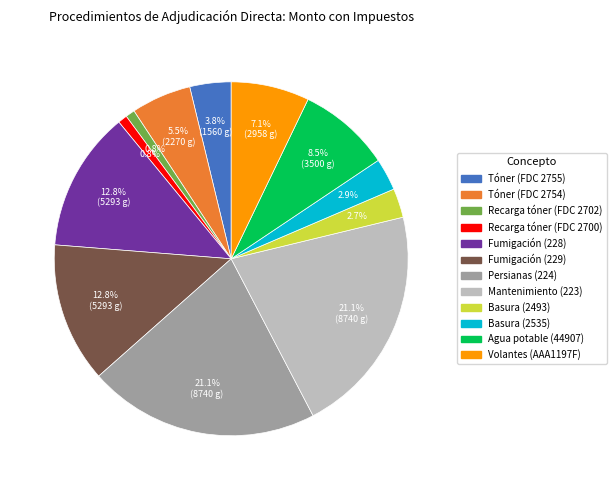

Which has a higher value, Volantes (AAA1197F) or Recarga tóner (FDC 2702)?

Volantes (AAA1197F)